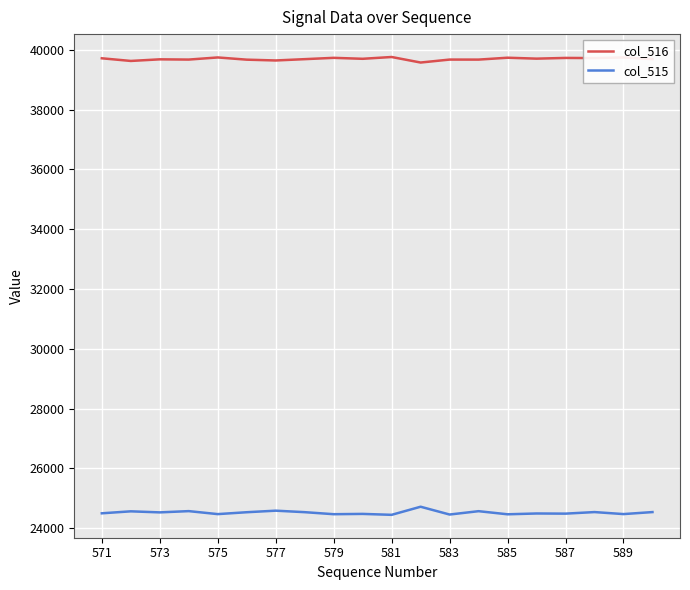

What is the maximum value shown in the chart?

39761